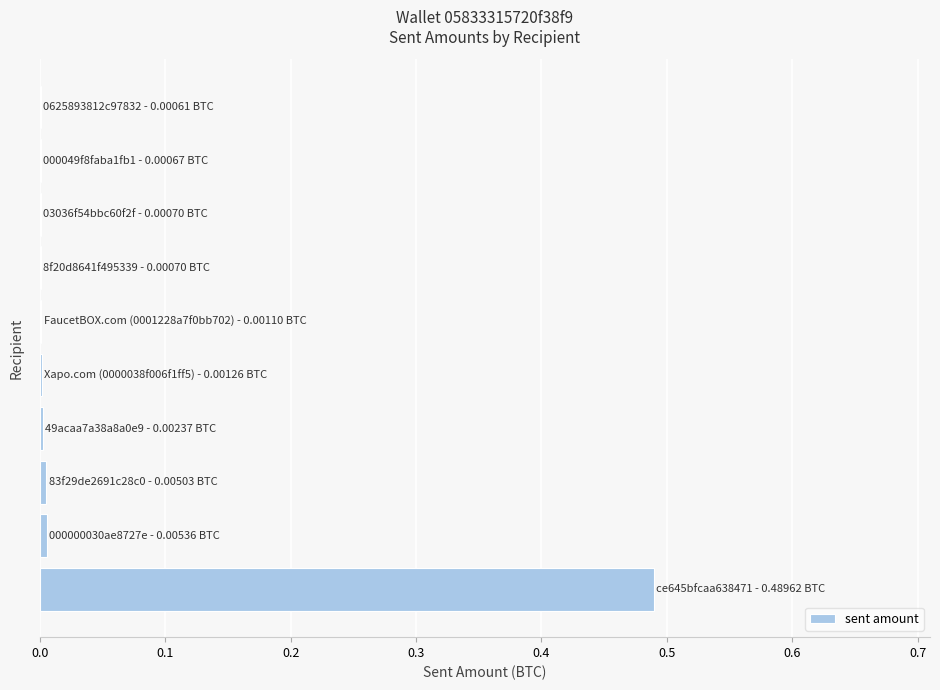

How many distinct data groups are displayed?

1